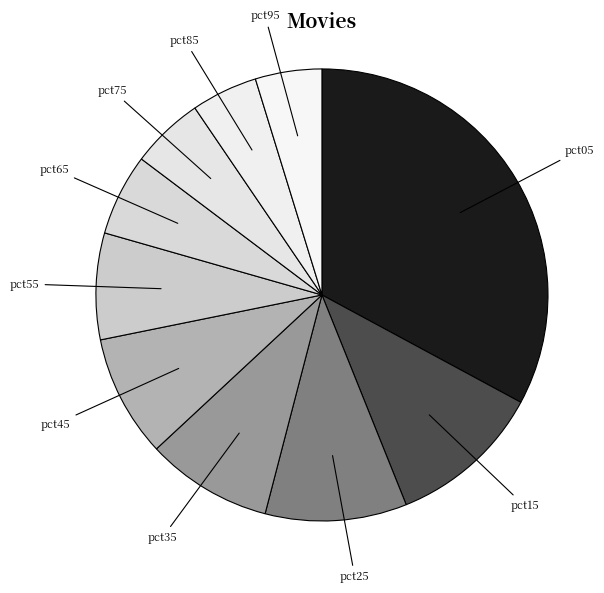

Which slice is the largest?

pct05